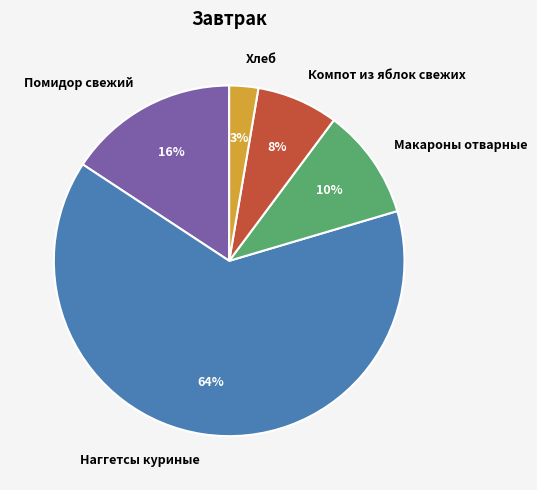

True or false: Наггетсы куриные accounts for 70% of the total.

False